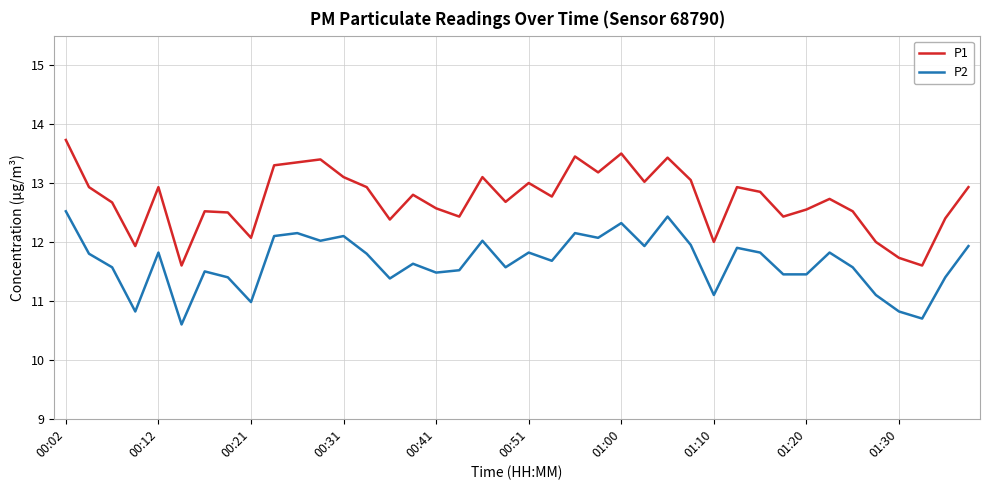

Does the chart have visible grid lines?

Yes